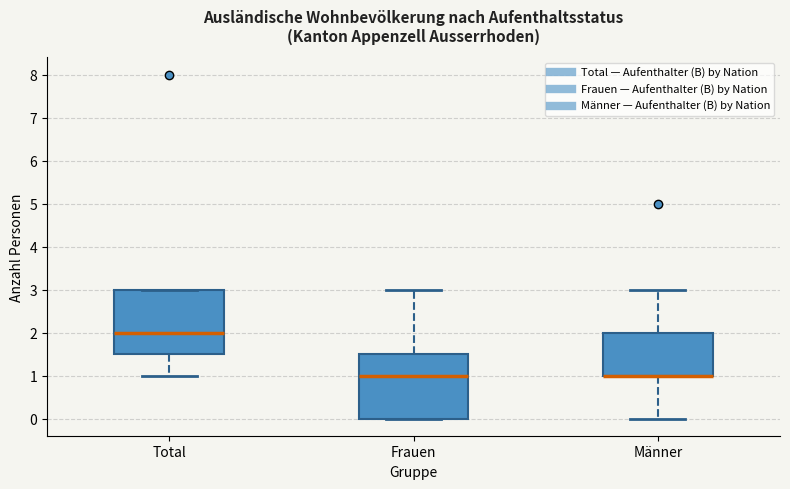

Where is the lower edge of the box for Frauen on the y-axis? The values are not printed on the chart, so give them approximately, as read against the axis.

0.0